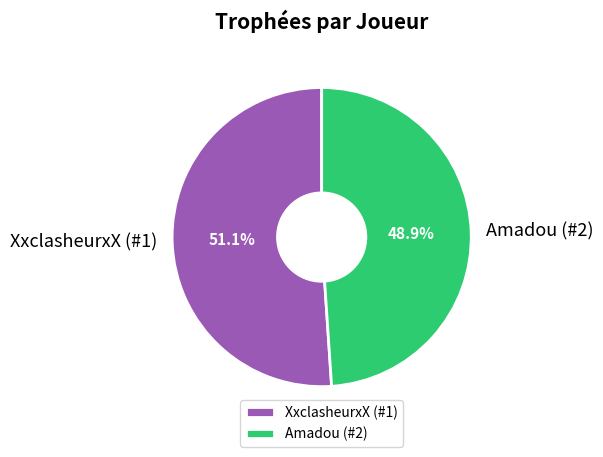

Rank the categories by value from lowest to highest.

Amadou (#2), XxclasheurxX (#1)